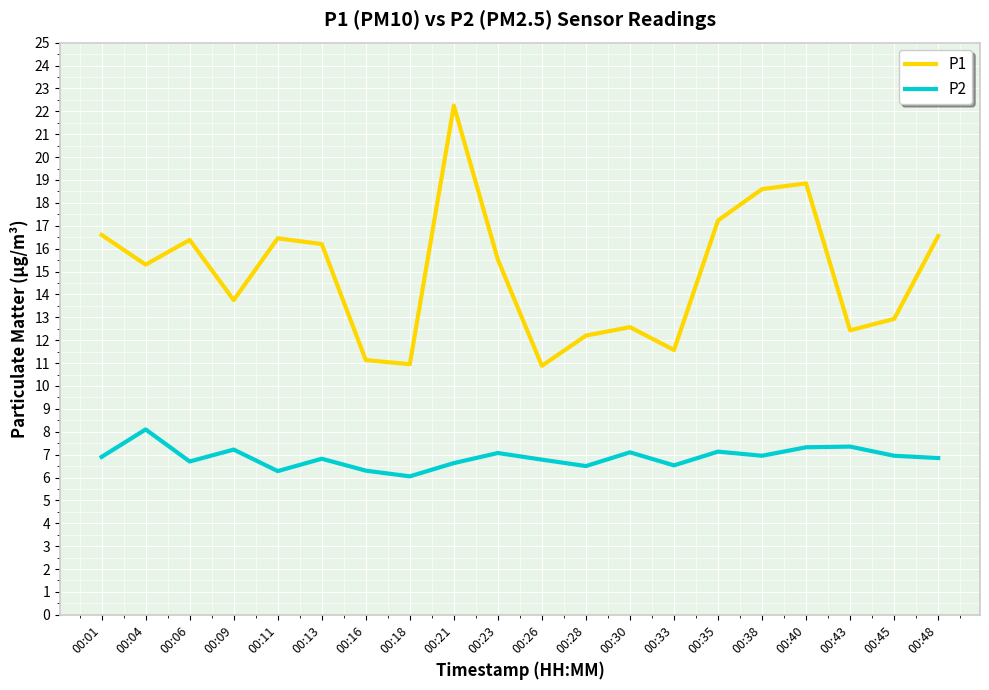

What are all the series names shown in the legend?

P1, P2